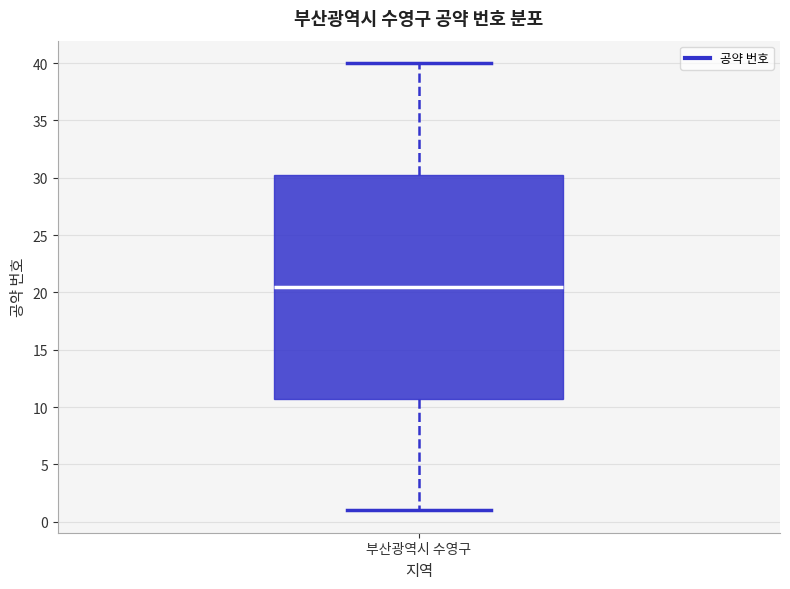

Read this box plot against the y-axis: the position of the median line, the range covered by the box, and the ends of both whiskers. The values are not printed on the chart, so give them approximately, as read against the axis.

median 20.5, box 11.0 to 30.5, whiskers 1.0 to 40.0